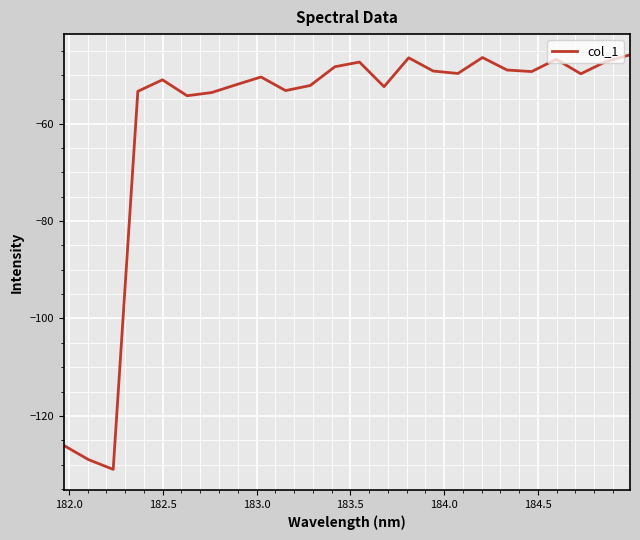

How many interior local peaks (higher than both neighbors) does the data have?

6